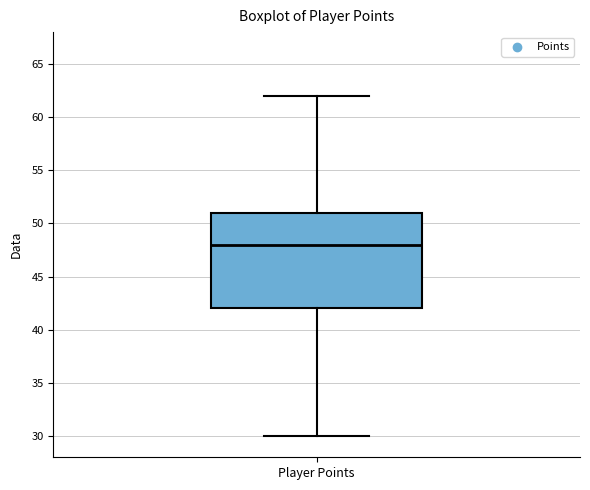

Transcribe this box plot: give where the median line is, the range the box spans, and where the two whiskers end, as read against the y-axis. The values are not printed on the chart, so give them approximately, as read against the axis.

median 48, box 42 to 51, whiskers 30 to 62